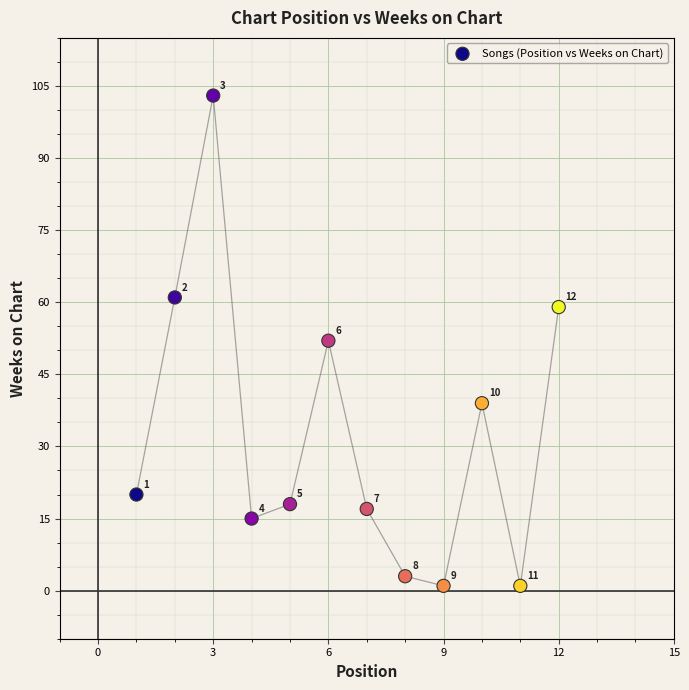

What Y value in the scatter plot is closest to 52?

52